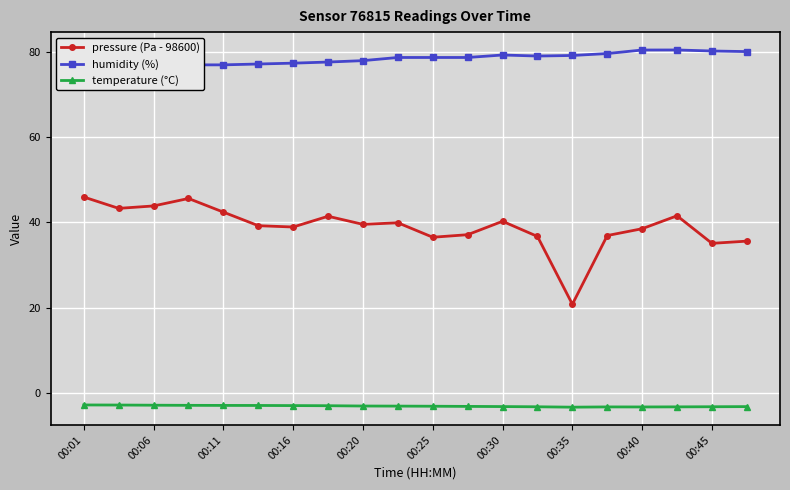

What is the value of the humidity (%) point at the 15th from the left?

79.1